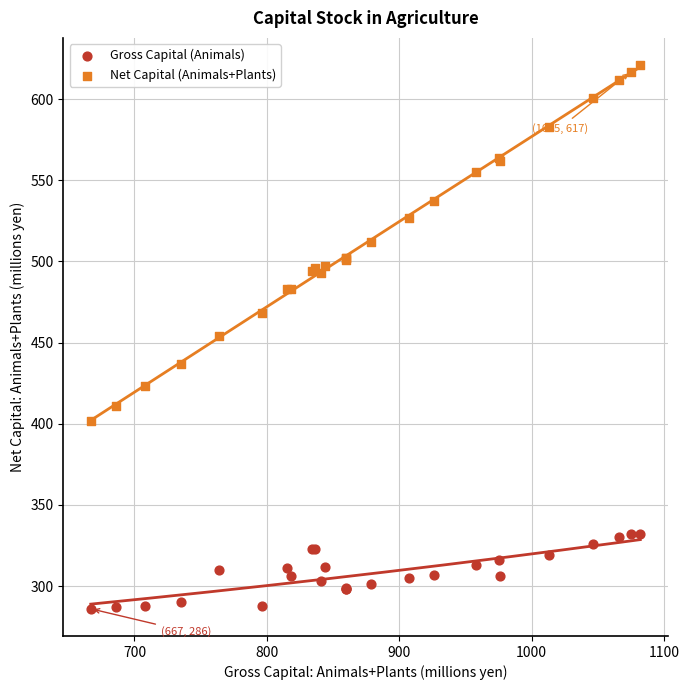

What is the X range (max minus min) for the scatter plot?

415